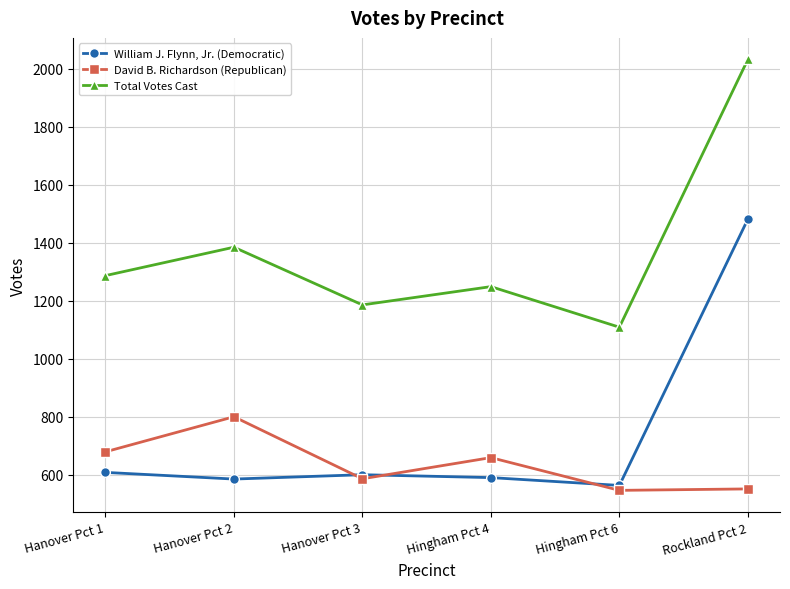

Is it true that David B. Richardson (Republican) equals 551 at Rockland Pct 2?

True